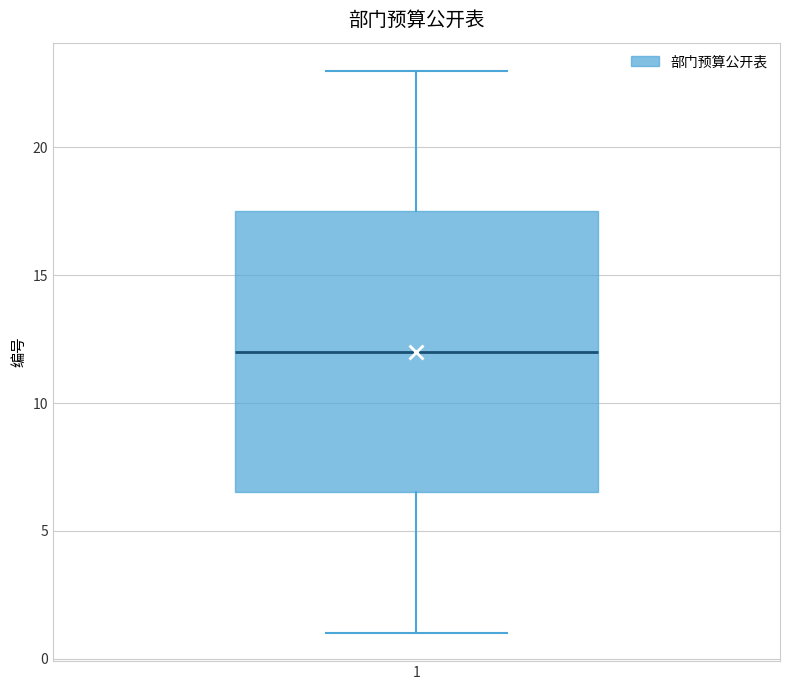

Transcribe this box plot: give where the median line is, the range the box spans, and where the two whiskers end, as read against the y-axis. The values are not printed on the chart, so give them approximately, as read against the axis.

median 12.0, box 6.5 to 17.5, whiskers 1.0 to 23.0